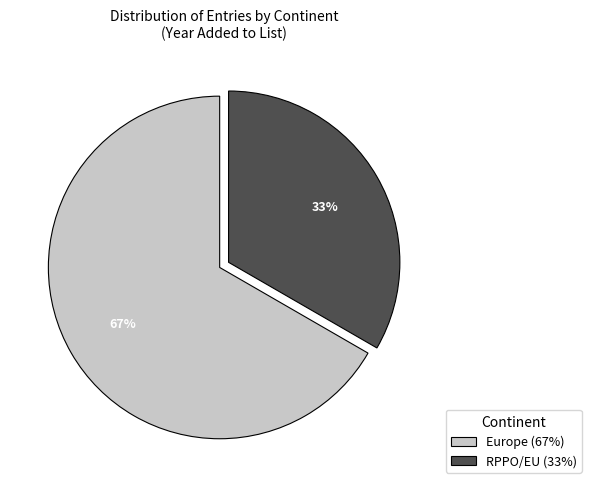

What is the smallest slice in the pie chart?

RPPO/EU (33%)